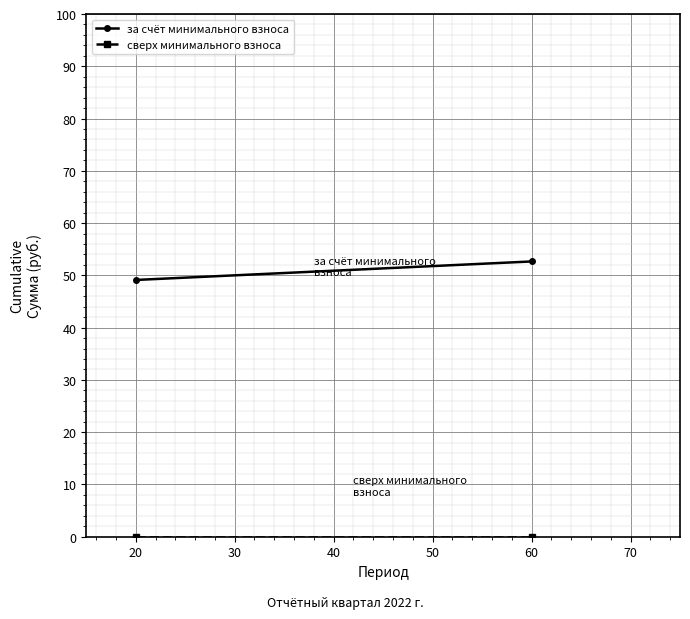

How many distinct data groups are displayed?

2